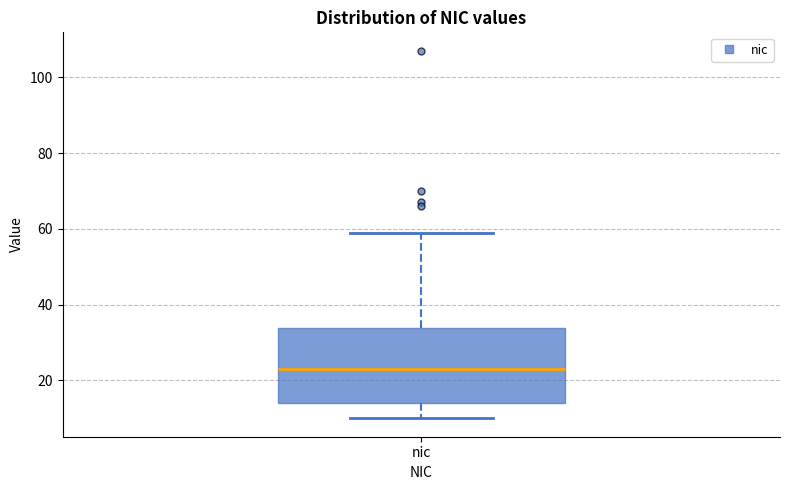

Read this box plot against the y-axis: the position of the median line, the range covered by the box, and the ends of both whiskers. The values are not printed on the chart, so give them approximately, as read against the axis.

median 24, box 14 to 34, whiskers 10 to 60